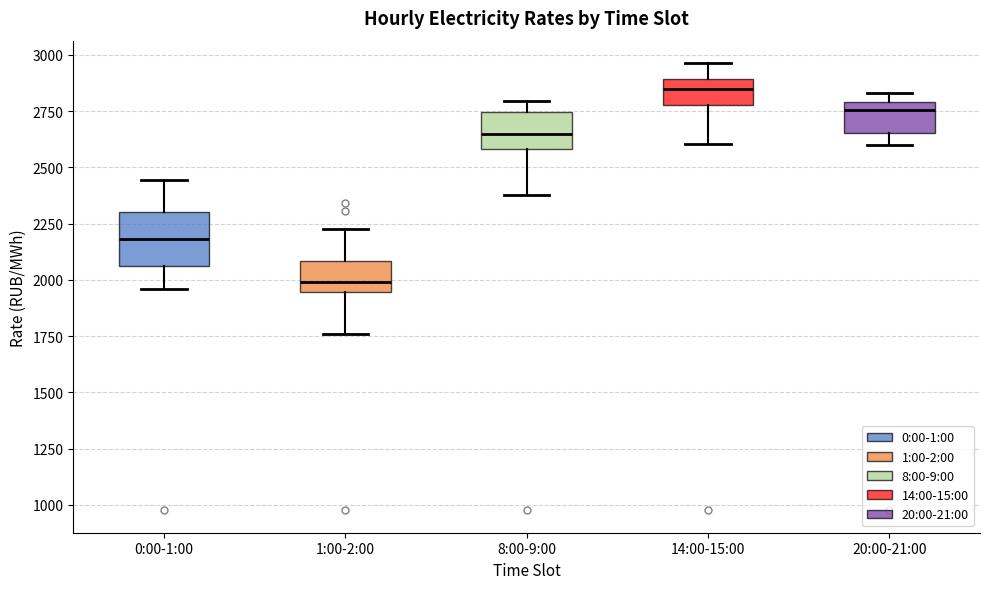

Which box is the tallest, from its lower edge to its upper edge?

0:00-1:00